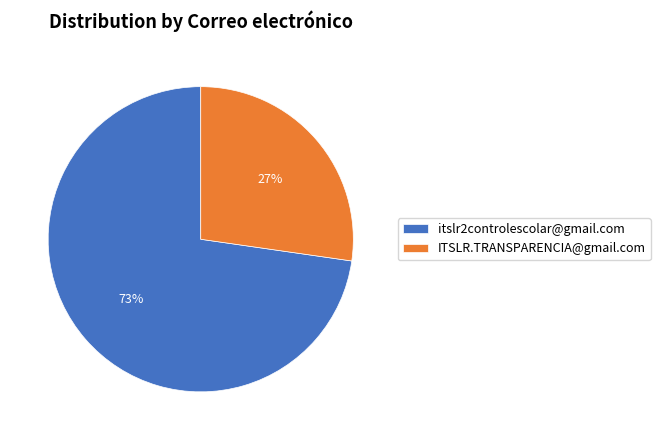

To the nearest percent, what percentage of the pie is ITSLR.TRANSPARENCIA@gmail.com?

27%